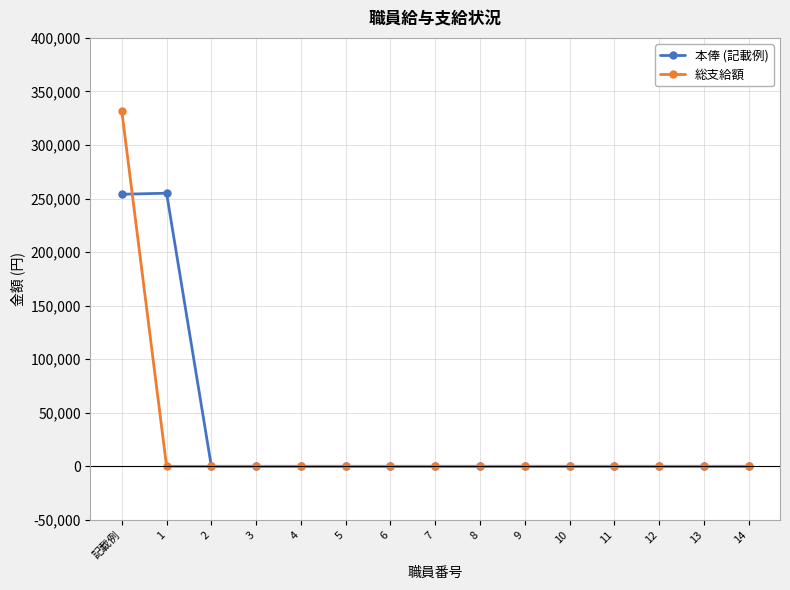

At which category is the sum across all series the highest?

記載例